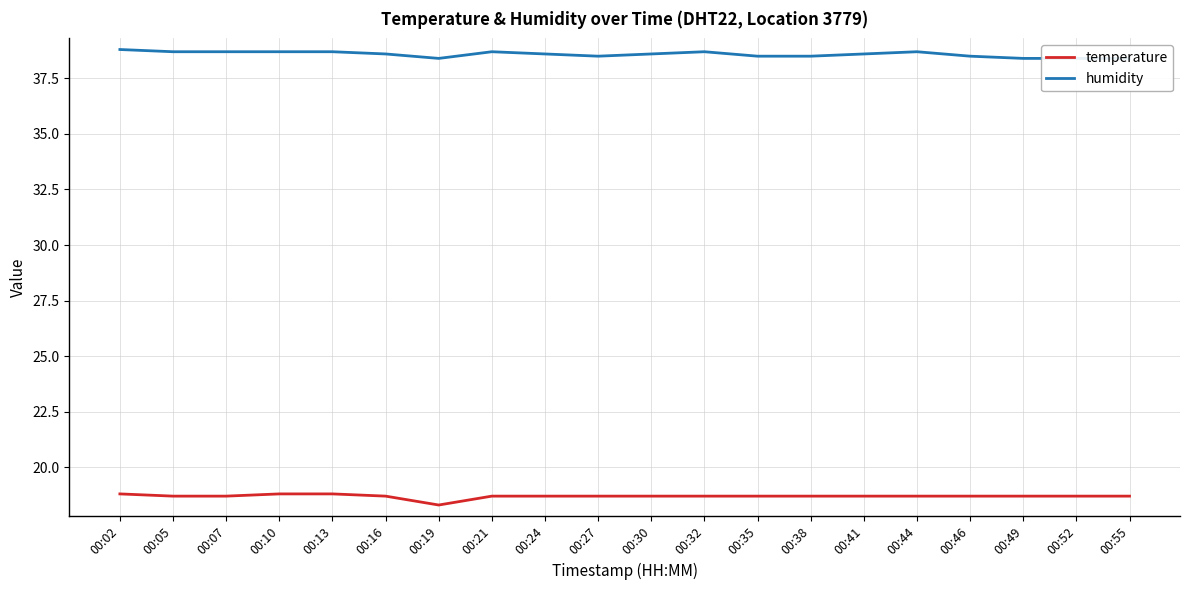

Which label corresponds to the smallest value in the chart?

00:19